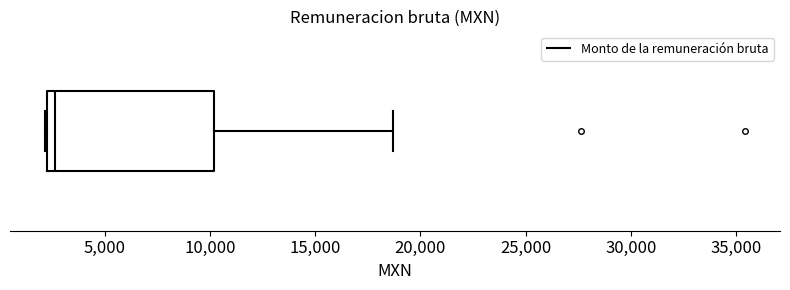

Where is the right edge of the box on the x-axis? The values are not printed on the chart, so give them approximately, as read against the axis.

10000